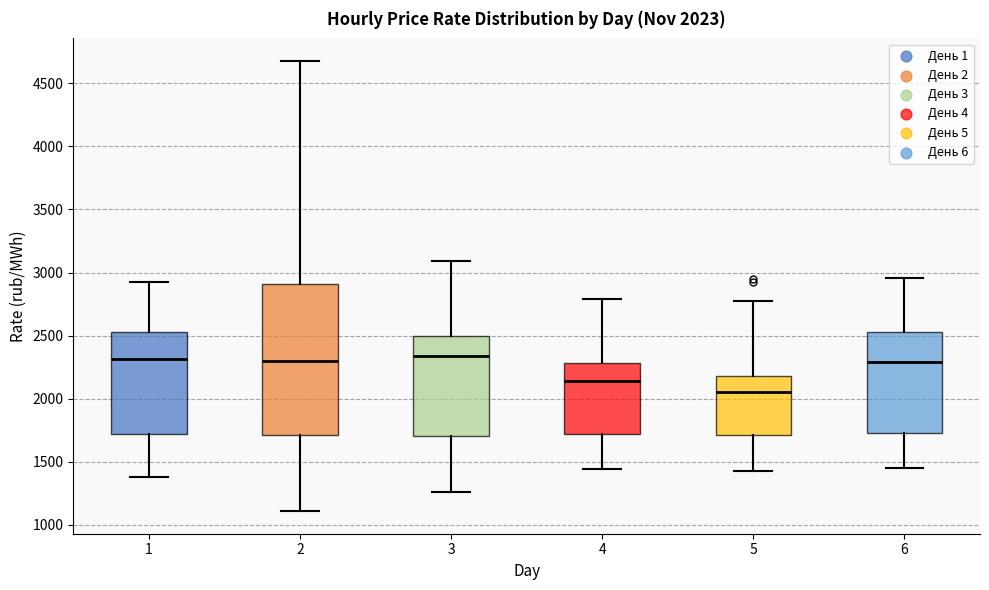

Which box has the lowest median line?

5